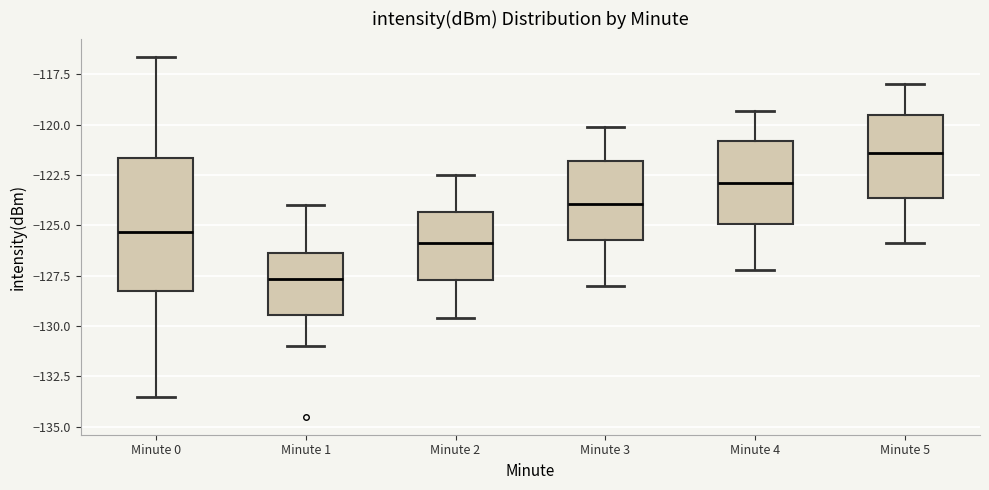

Where does the upper whisker of the box for Minute 4 end on the y-axis? The values are not printed on the chart, so give them approximately, as read against the axis.

-119.5